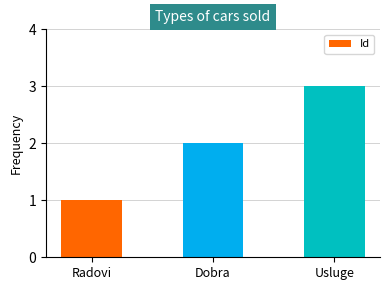

Which category has the highest value across all series?

Usluge